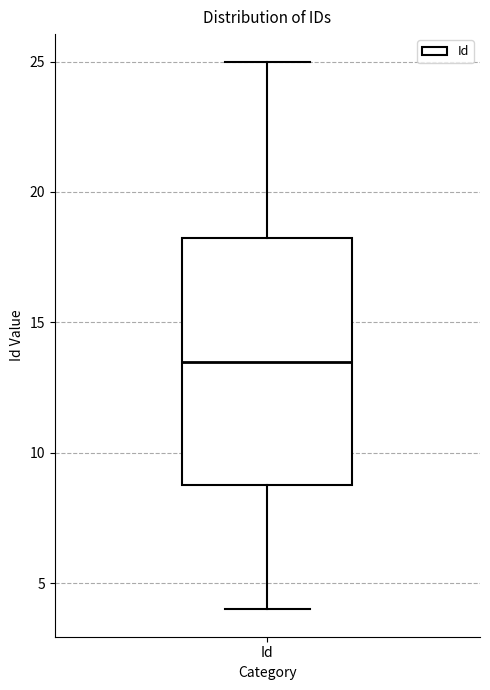

Transcribe this box plot: give where the median line is, the range the box spans, and where the two whiskers end, as read against the y-axis. The values are not printed on the chart, so give them approximately, as read against the axis.

median 13.5, box 9.0 to 18.5, whiskers 4.0 to 25.0